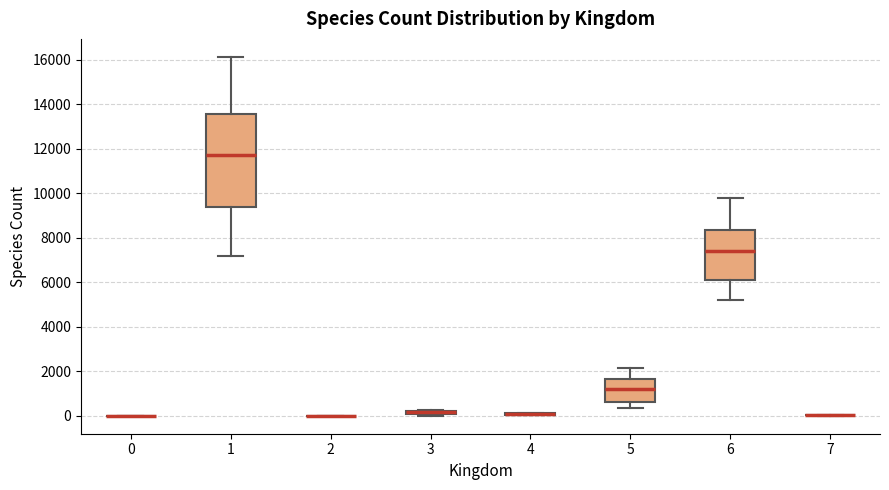

Comparing the boxes themselves (not the whiskers), which one is the tallest?

1